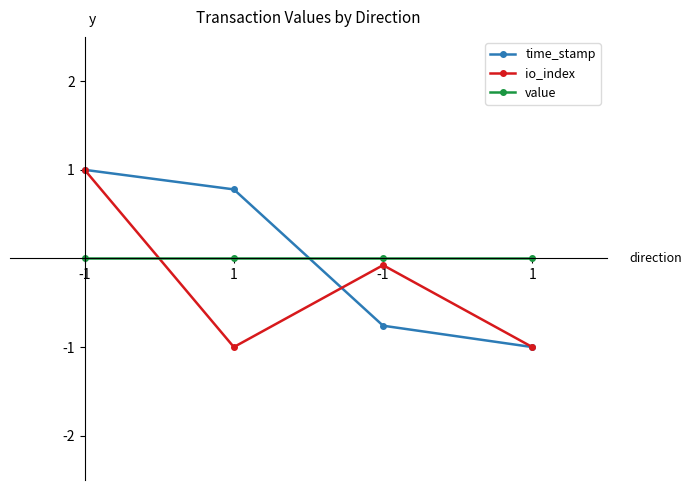

Does the chart have visible grid lines?

No